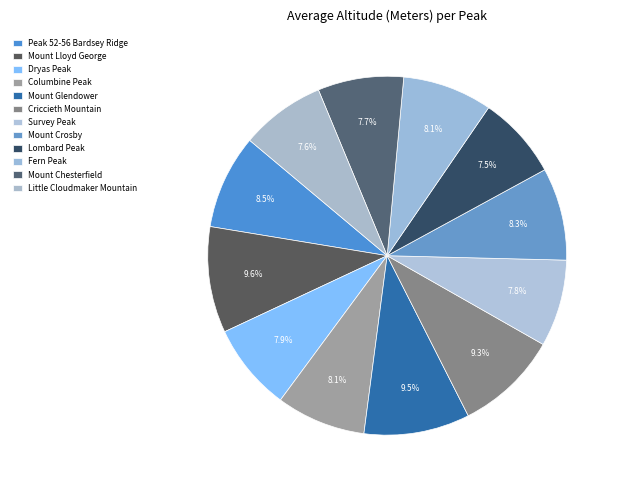

Count the number of slices in the pie.

12